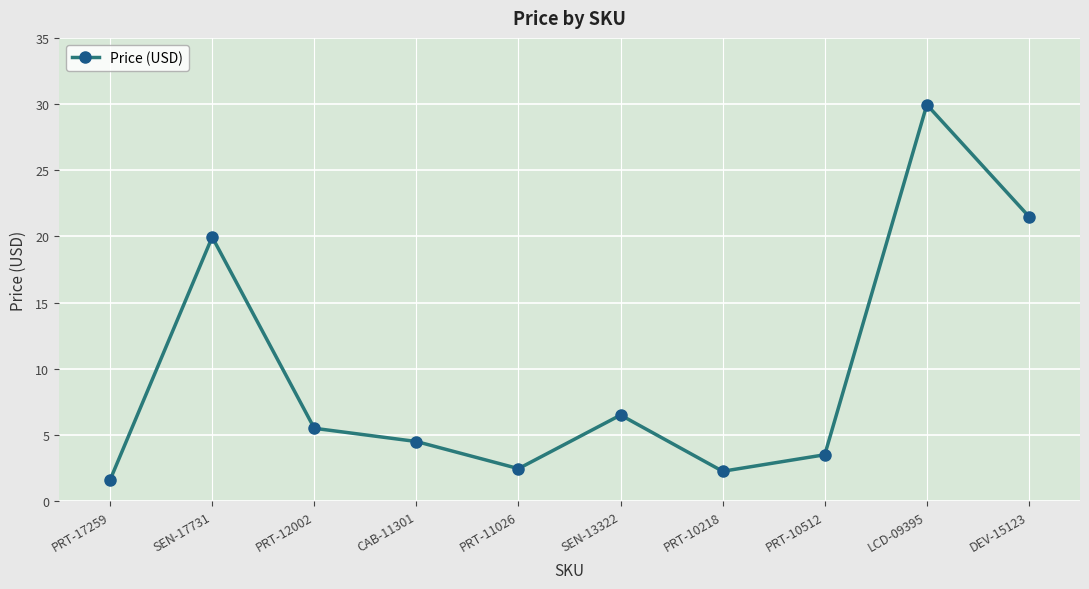

Is it true that the value at SEN-13322 is 3.6?

False